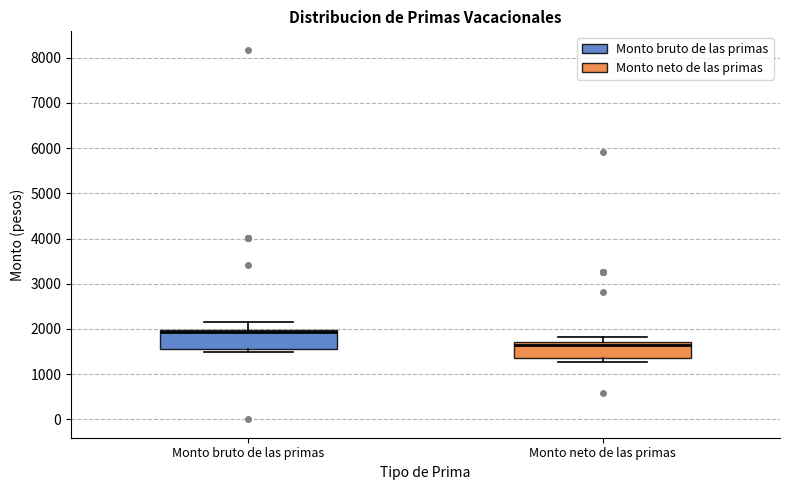

Reading left to right, read every box against the y-axis: the position of its median line, the range the box covers, and the ends of its whiskers. The values are not printed on the chart, so give them approximately, as read against the axis.

Monto bruto de las primas: median 1900, box 1600 to 2000, whiskers 1500 to 2200
Monto neto de las primas: median 1600, box 1300 to 1700, whiskers 1300 (just below the box's lower edge) to 1800